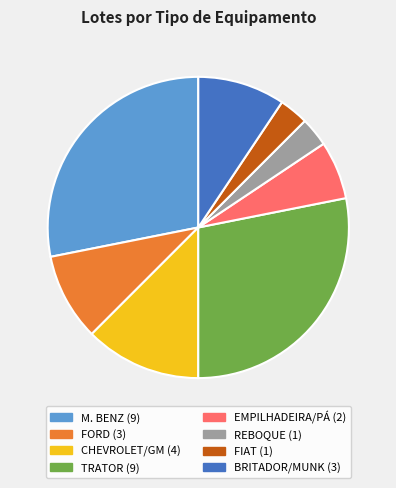

Is the sum of BRITADOR/MUNK and REBOQUE greater than half?

No